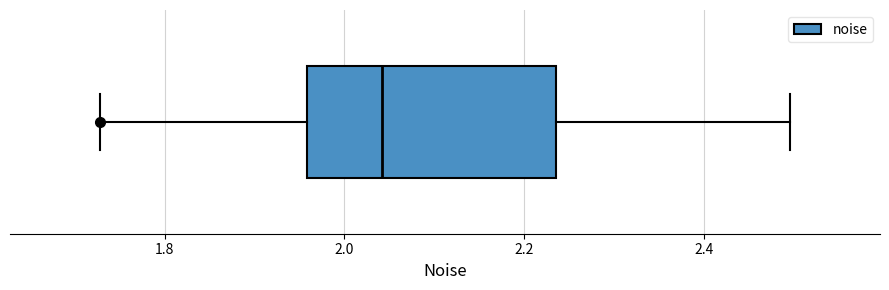

Transcribe this box plot: give where the median line is, the range the box spans, and where the two whiskers end, as read against the x-axis. The values are not printed on the chart, so give them approximately, as read against the axis.

median 2.04, box 1.96 to 2.24, whiskers 1.72 to 2.50